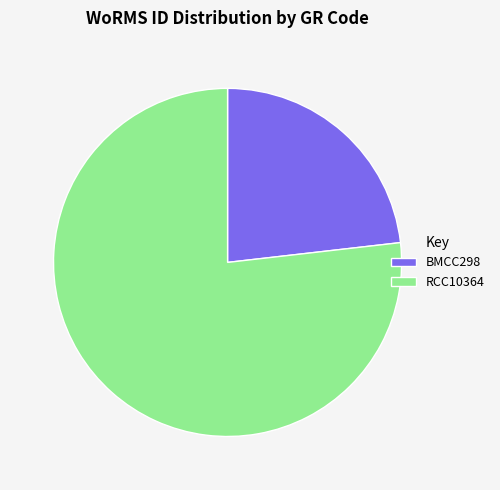

Which slice is the largest?

RCC10364